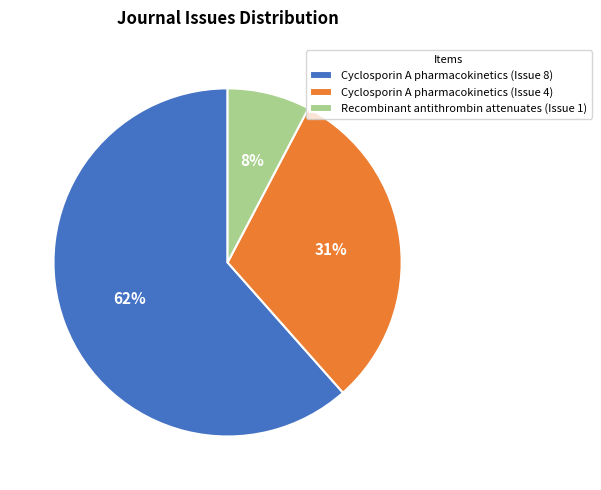

Rank the categories by value from lowest to highest.

Recombinant antithrombin attenuates (Issue 1), Cyclosporin A pharmacokinetics (Issue 4), Cyclosporin A pharmacokinetics (Issue 8)